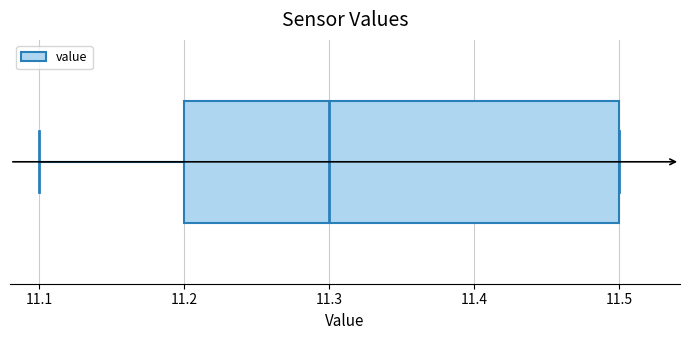

Where does the left whisker of the box end on the x-axis? The values are not printed on the chart, so give them approximately, as read against the axis.

11.1